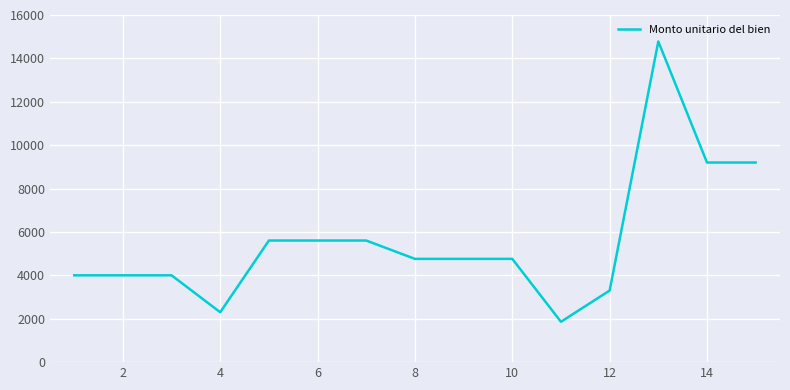

What is the difference between the maximum and minimum values?

12920.7